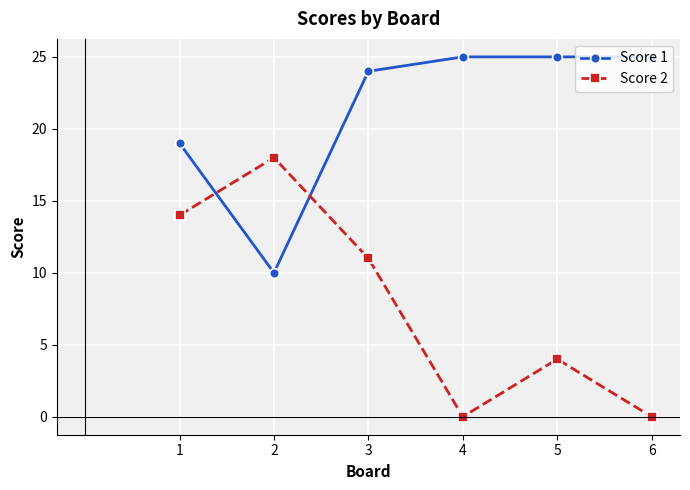

What is the value of the Score 1 point at the 4th from the left?

25